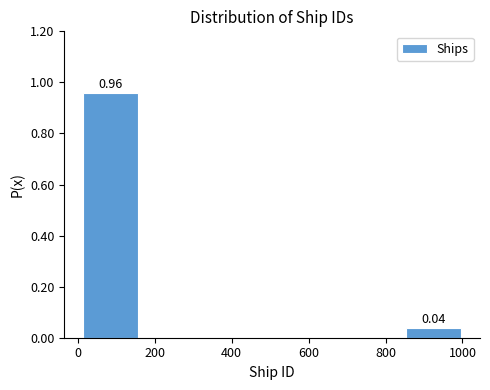

Over which range of the x-axis is the bar tallest?

0 to 160